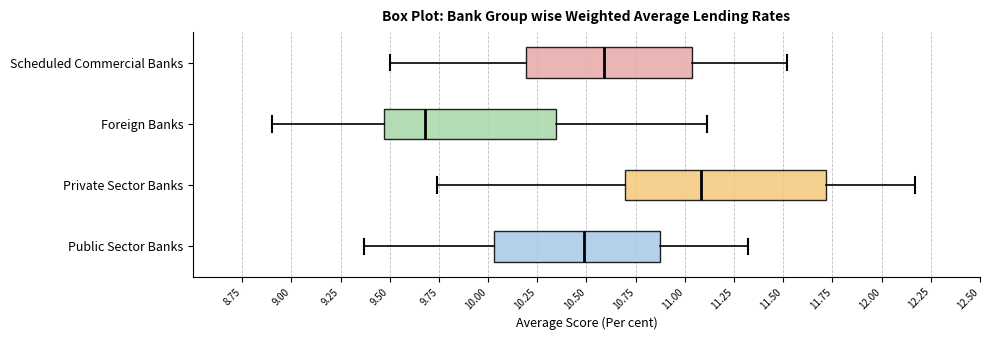

Comparing the boxes themselves (not the whiskers), which one is the widest?

Private Sector Banks